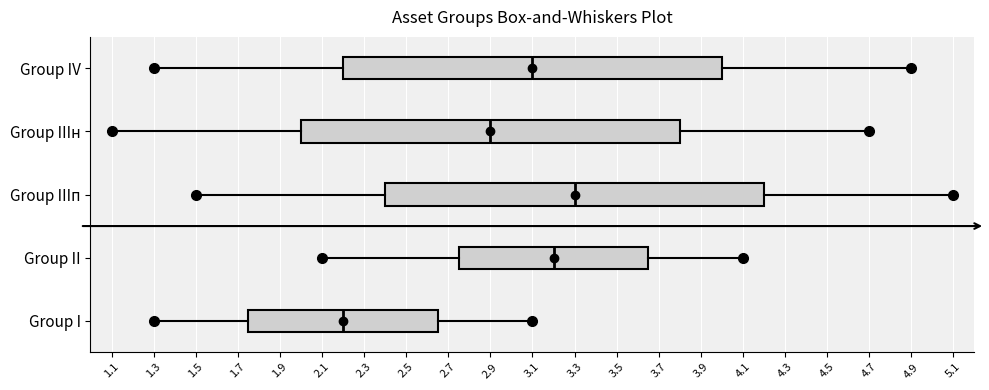

Which box's median line is the furthest to the left?

Group I